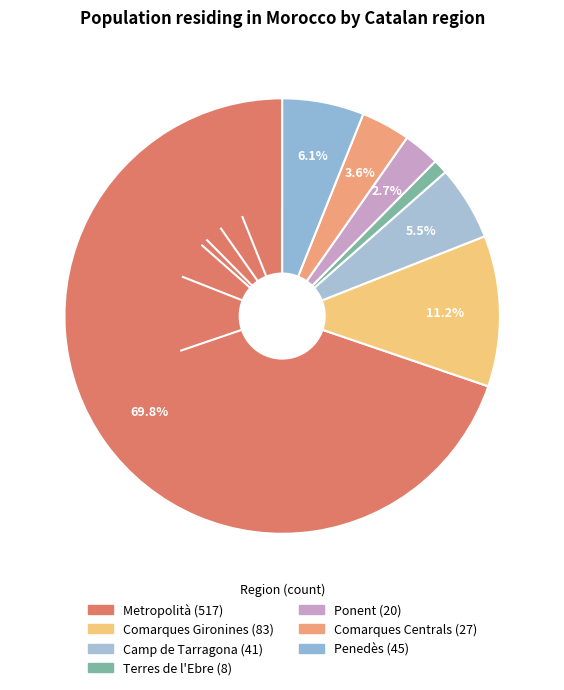

Is it true that Penedès is 6% of the pie?

True